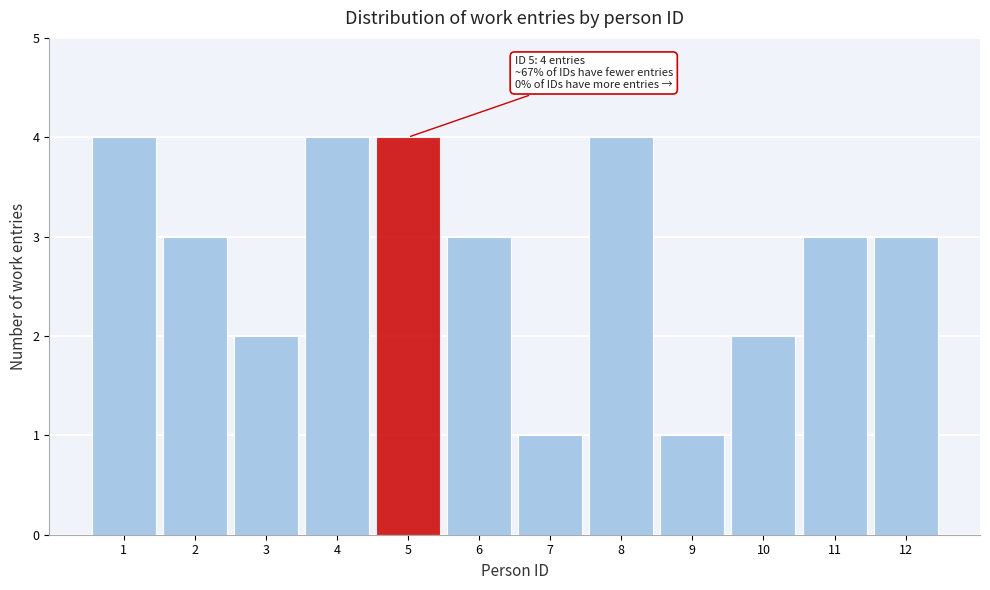

Reading right to left, what are all the values shown in this chart?

12=3	11=3	10=2	9=1	8=4	7=1	6=3	5=4	4=4	3=2	2=3	1=4